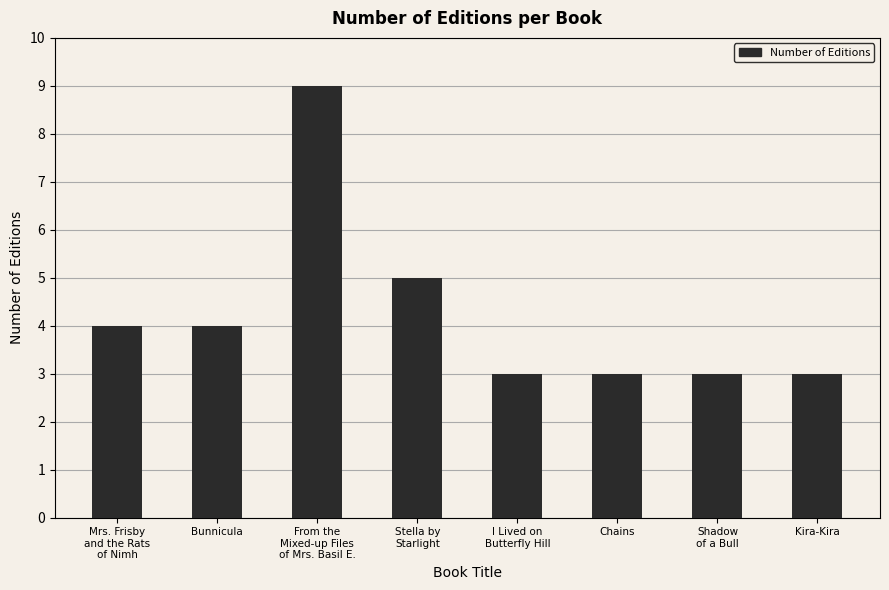

What is the label of the 6th bar from the left?

Chains